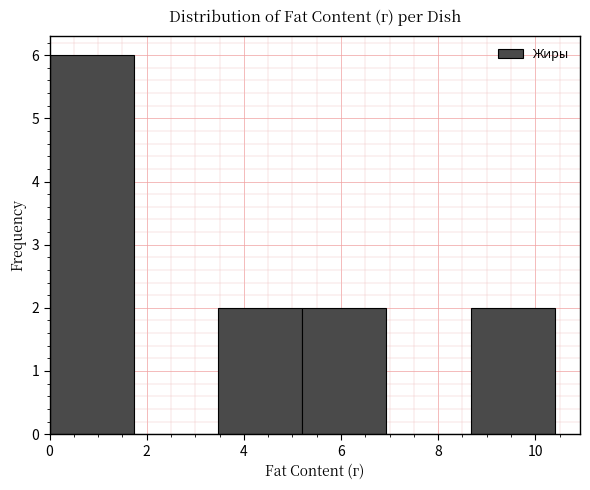

Reading left to right, transcribe this chart: for each bar, give the range it covers on the x-axis and its height. Neither the bar edges nor the heights are printed on the chart, so give them approximately, as read against the axes.

0.0 to 1.8: 6
1.8 to 3.4: 0
3.4 to 5.2: 2
5.2 to 7.0: 2
7.0 to 8.6: 0
8.6 to 10.4: 2